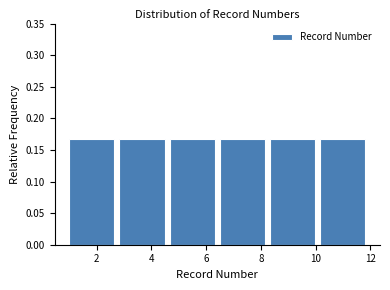

Reading left to right, transcribe this chart: for each bar, give the range it covers on the x-axis and its height. Neither the bar edges nor the heights are printed on the chart, so give them approximately, as read against the axes.

1.0 to 2.8: 0.165
2.8 to 4.6: 0.165
4.6 to 6.6: 0.165
6.6 to 8.4: 0.165
8.4 to 10.2: 0.165
10.2 to 12.0: 0.165